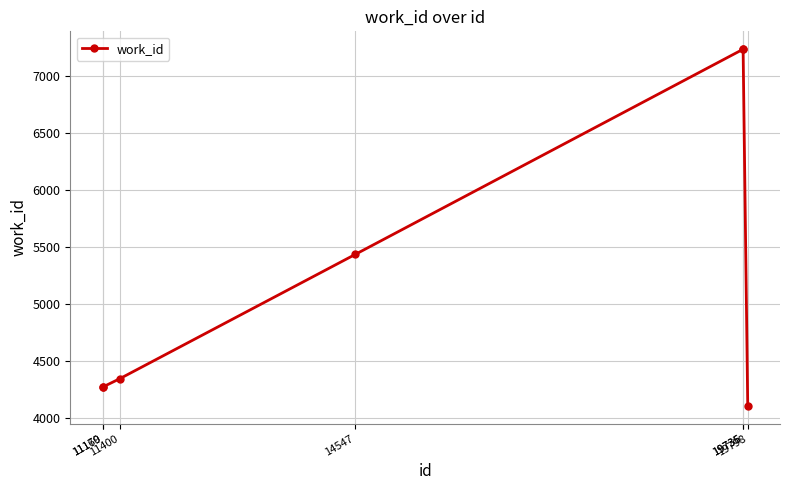

True or false: the data has more than 2 interior local peaks.

False